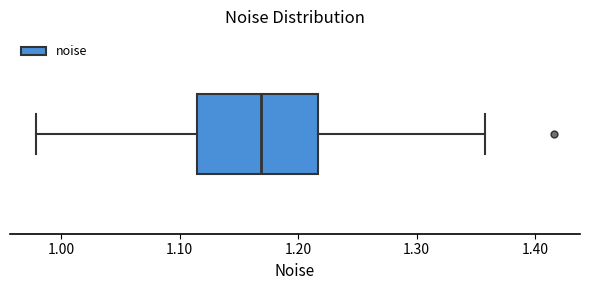

Transcribe this box plot: give where the median line is, the range the box spans, and where the two whiskers end, as read against the x-axis. The values are not printed on the chart, so give them approximately, as read against the axis.

median 1.17, box 1.11 to 1.22, whiskers 0.98 to 1.36